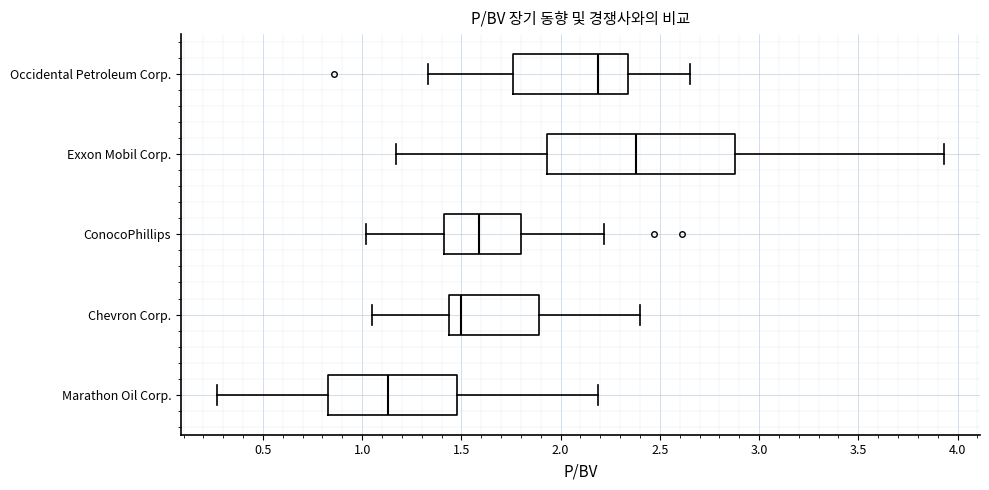

Comparing the boxes themselves (not the whiskers), which one is the widest?

Exxon Mobil Corp.